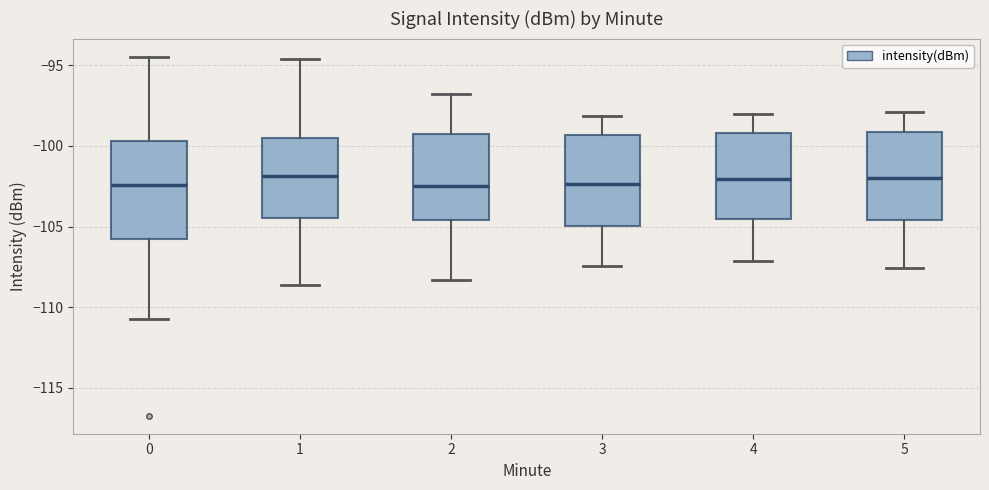

Where does the median line of the box at x = 3 sit on the y-axis? The values are not printed on the chart, so give them approximately, as read against the axis.

-102.5